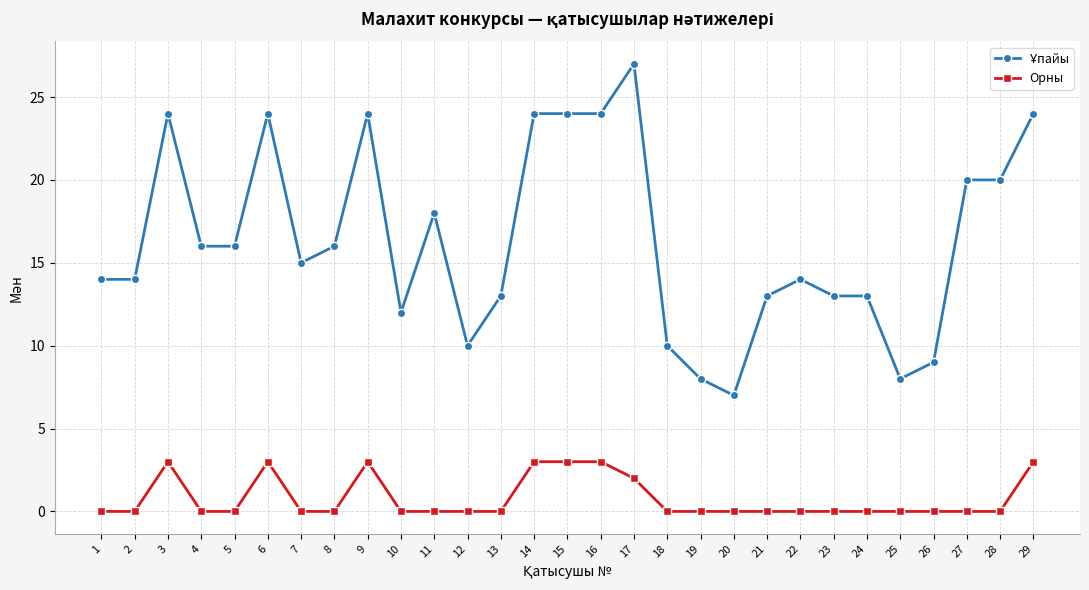

At which category is the sum across all series the highest?

17